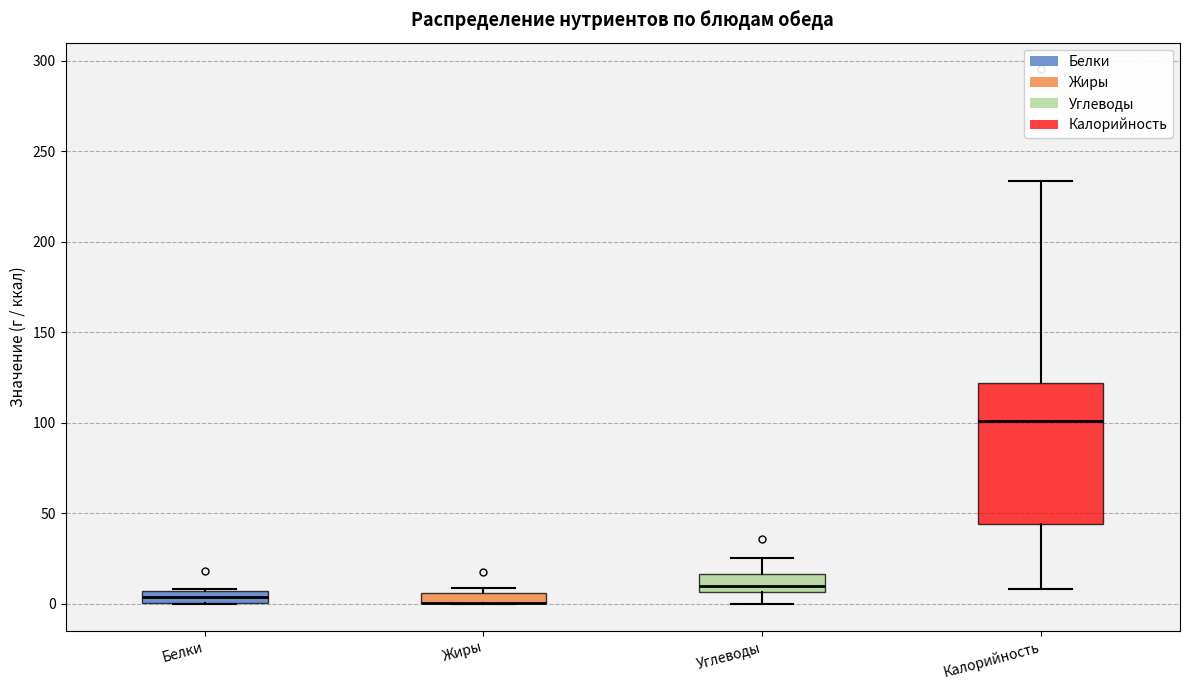

Which box is the tallest, from its lower edge to its upper edge?

Калорийность